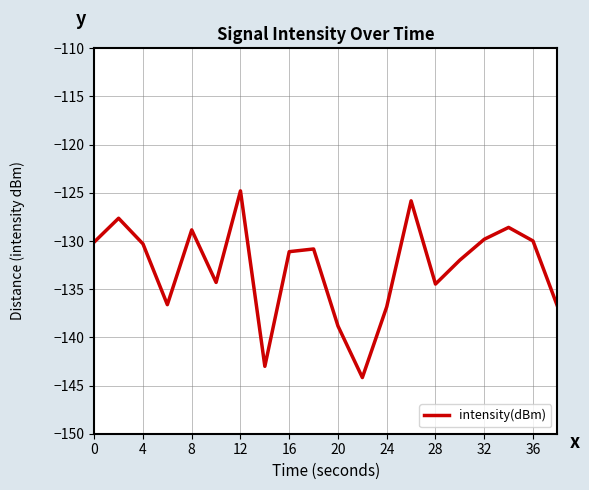

What is the smallest value displayed?

-144.2